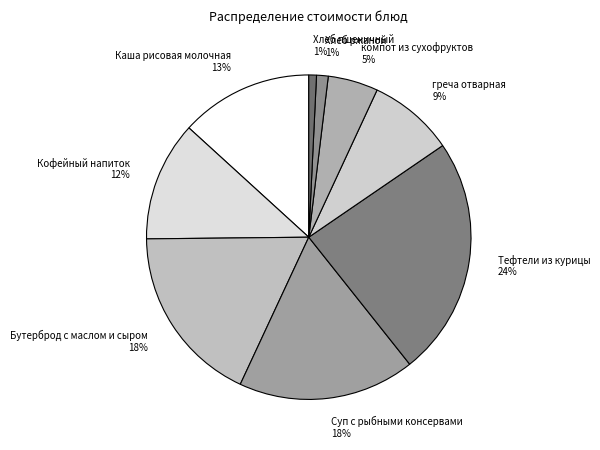

How many slices are in this pie chart?

9